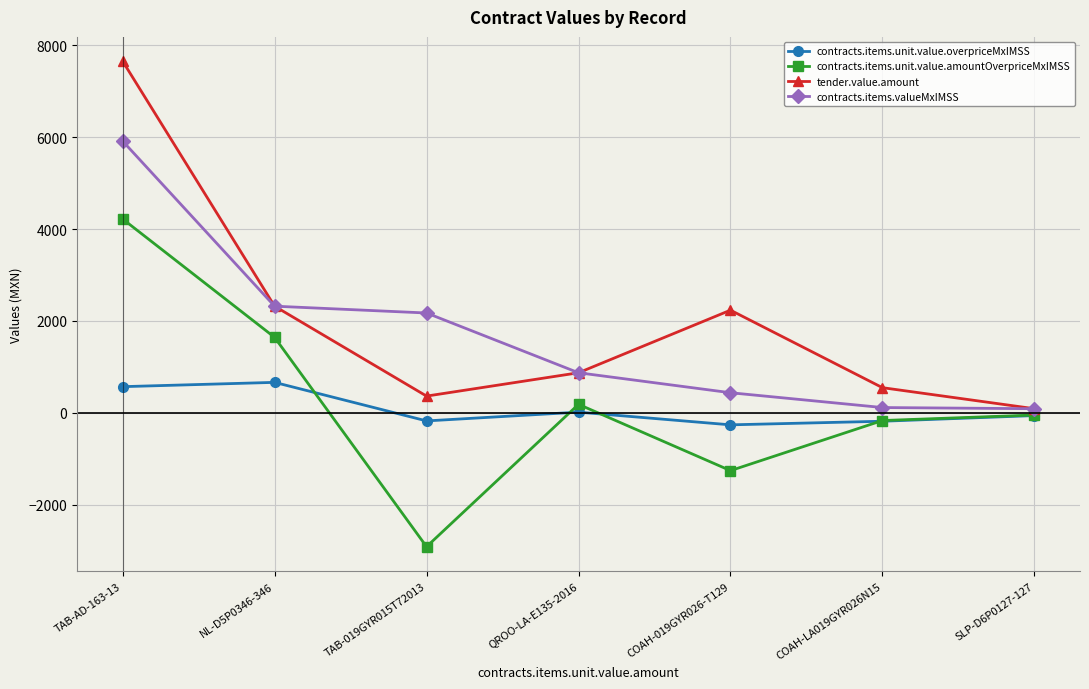

What is the label of the 5th point from the right?

TAB-019GYR015T72013